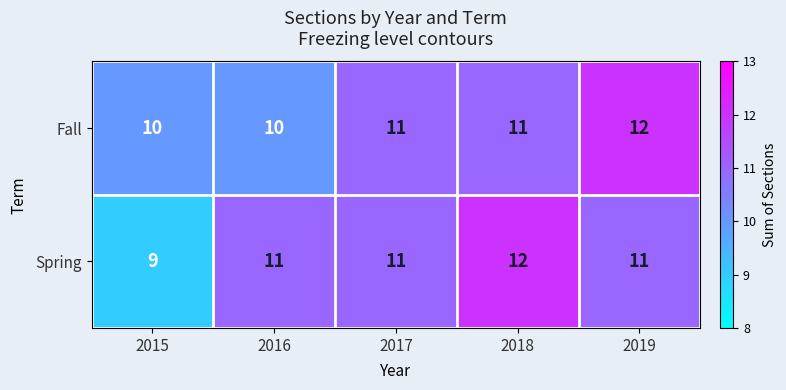

At how many categories does at least one series exceed 9?

5